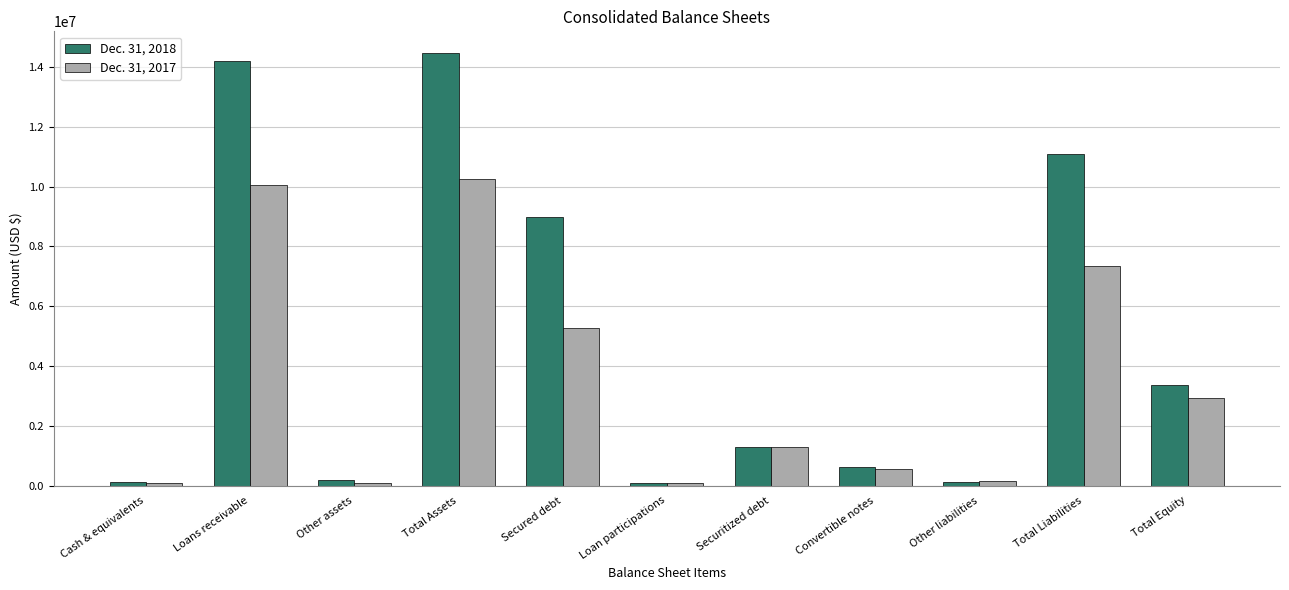

What is the difference between the highest and lowest values at Loans receivable?

4134468